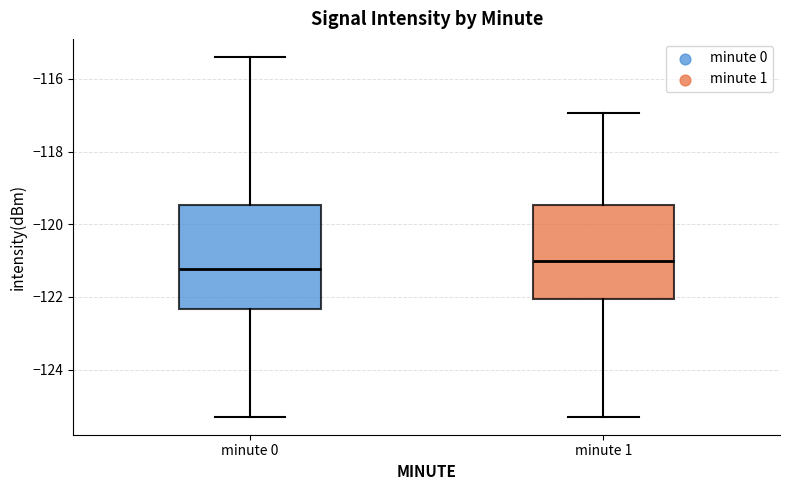

Reading left to right, read every box against the y-axis: the position of its median line, the range the box covers, and the ends of its whiskers. The values are not printed on the chart, so give them approximately, as read against the axis.

minute 0: median -121.2, box -122.4 to -119.4, whiskers -125.2 to -115.4
minute 1: median -121.0, box -122.0 to -119.4, whiskers -125.2 to -117.0